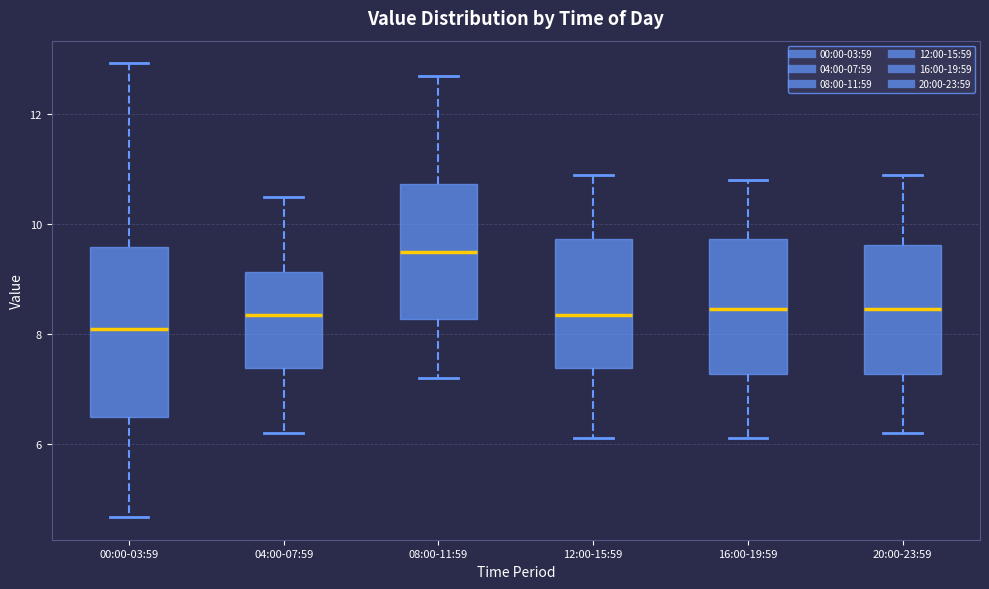

Reading left to right, transcribe this box plot: for each box, give where its median line is, the range the box spans, and where its two whiskers end, as read against the y-axis. The values are not printed on the chart, so give them approximately, as read against the axis.

00:00-03:59: median 8.0, box 6.4 to 9.6, whiskers 4.6 to 13.0
04:00-07:59: median 8.4, box 7.4 to 9.2, whiskers 6.2 to 10.6
08:00-11:59: median 9.6, box 8.2 to 10.8, whiskers 7.2 to 12.8
12:00-15:59: median 8.4, box 7.4 to 9.8, whiskers 6.2 to 11.0
16:00-19:59: median 8.4, box 7.2 to 9.8, whiskers 6.2 to 10.8
20:00-23:59: median 8.4, box 7.2 to 9.6, whiskers 6.2 to 11.0